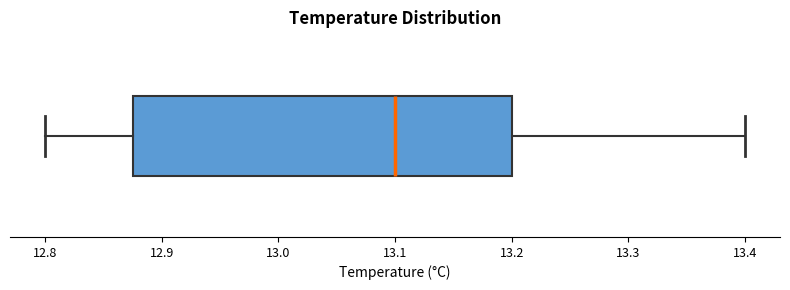

Read this box plot against the x-axis: the position of the median line, the range covered by the box, and the ends of both whiskers. The values are not printed on the chart, so give them approximately, as read against the axis.

median 13.10, box 12.88 to 13.20, whiskers 12.80 to 13.40